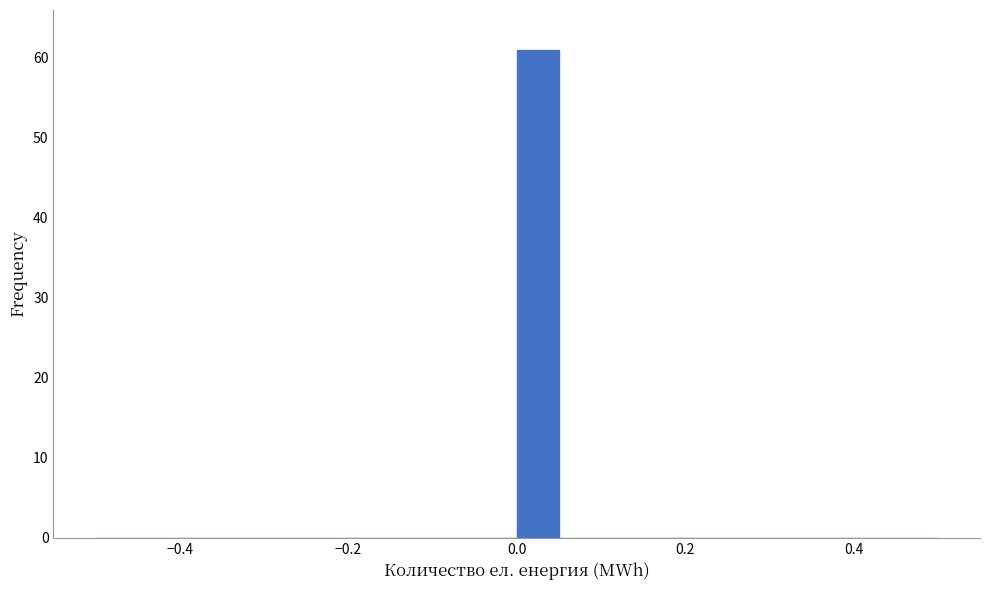

Read against the x-axis, roughly where is the centre of the tallest bar?

0.02